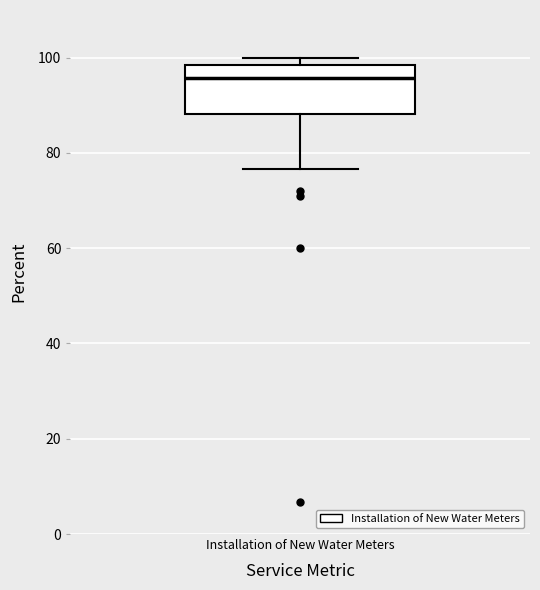

Where does the median line of the box for Installation of New Water Meters sit on the y-axis? The values are not printed on the chart, so give them approximately, as read against the axis.

96